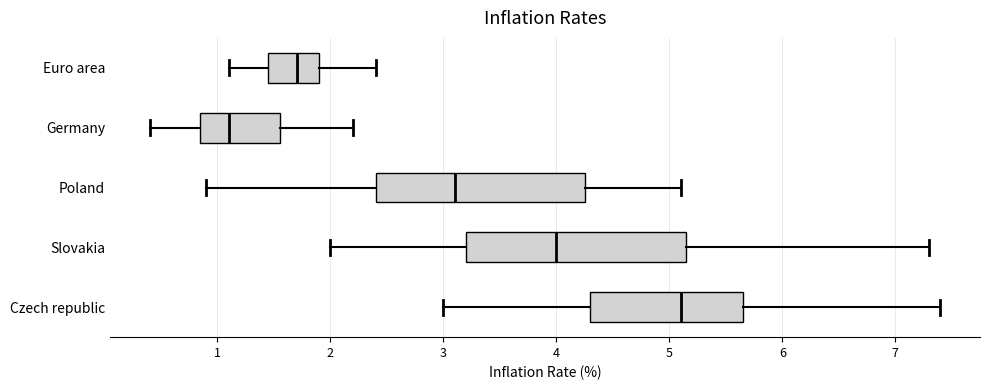

Reading bottom to top, read every box against the x-axis: the position of its median line, the range the box covers, and the ends of its whiskers. The values are not printed on the chart, so give them approximately, as read against the axis.

Czech republic: median 5.1, box 4.3 to 5.7, whiskers 3.0 to 7.4
Slovakia: median 4.0, box 3.2 to 5.2, whiskers 2.0 to 7.3
Poland: median 3.1, box 2.4 to 4.3, whiskers 0.9 to 5.1
Germany: median 1.1, box 0.9 to 1.6, whiskers 0.4 to 2.2
Euro area: median 1.7, box 1.5 to 1.9, whiskers 1.1 to 2.4